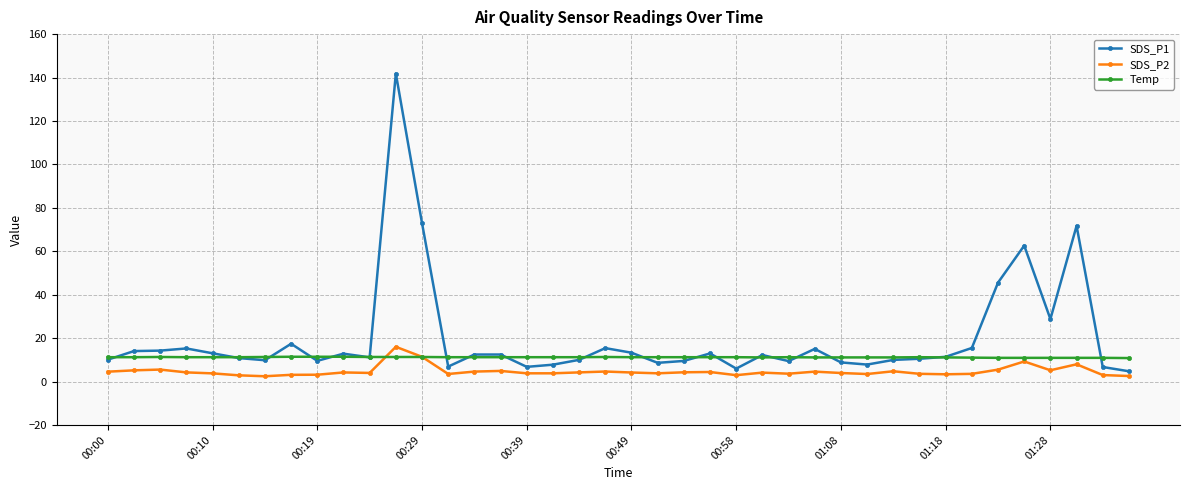

How many times do Temp and SDS_P2 cross each other?

2